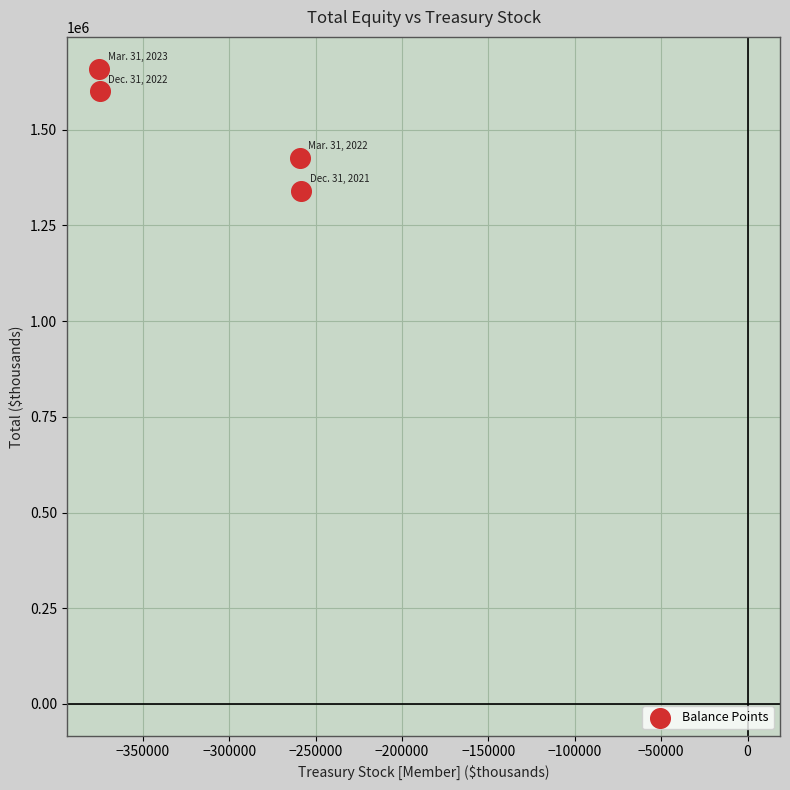

What Y value in the scatter plot is closest to 1499681?

1426971